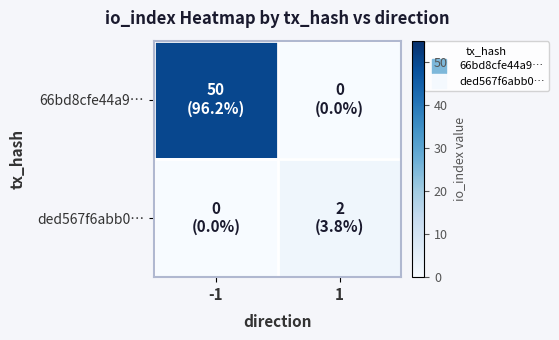

Reading left to right, list all the values displayed in this chart.

66bd8cfe44a9…: -1=50	1=0
ded567f6abb0…: -1=0	1=2